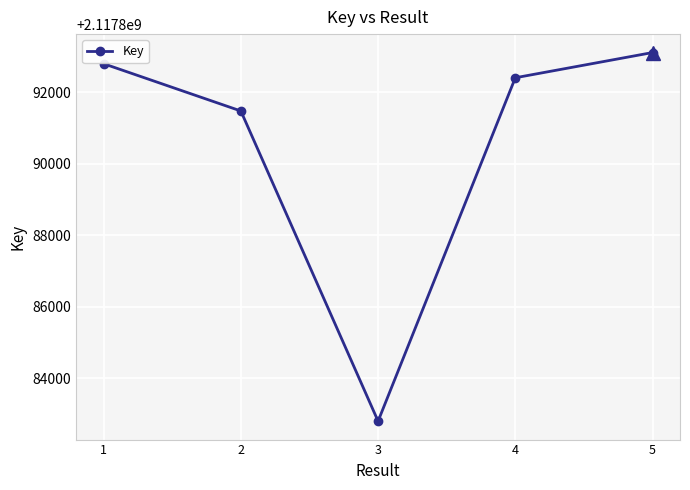

The value at 2 is 2117891482. True or false?

True